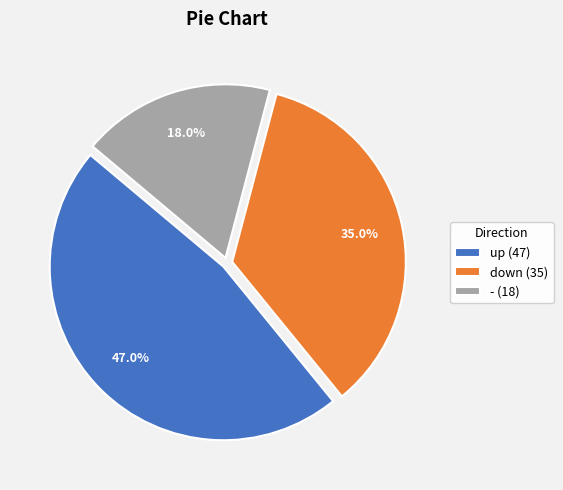

Rank the categories by value from highest to lowest.

up, down, -